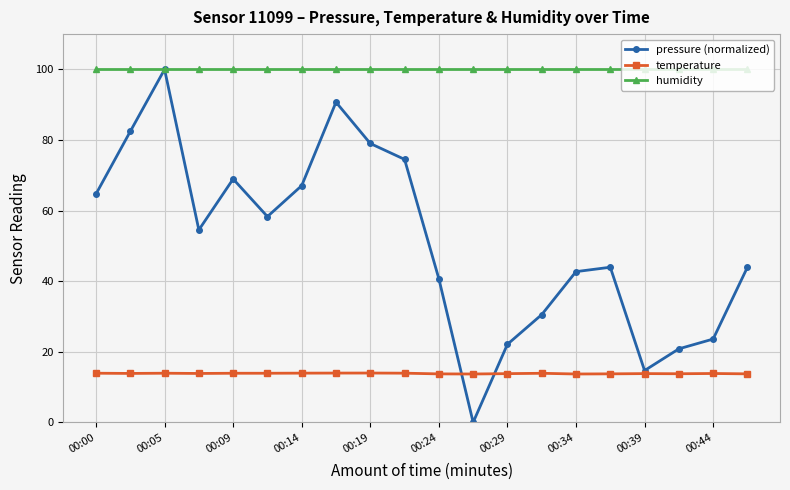

What is the difference between the second highest and minimum values in the temperature series?

0.3